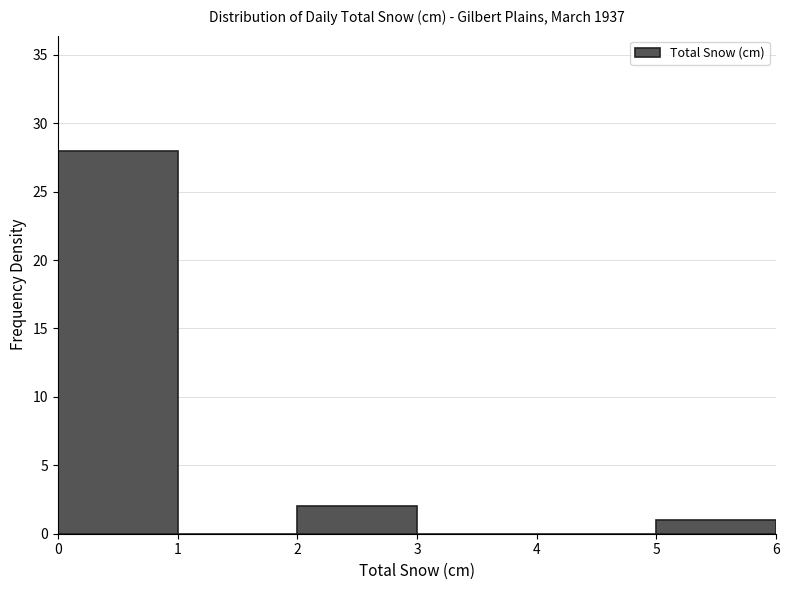

Reading left to right, list every bar in this chart as the range it spans on the x-axis followed by its height. The values are not printed on the chart, so give them approximately, as read against the axis.

0 to 1: 28
1 to 2: 0
2 to 3: 2
3 to 4: 0
4 to 5: 0
5 to 6: 1